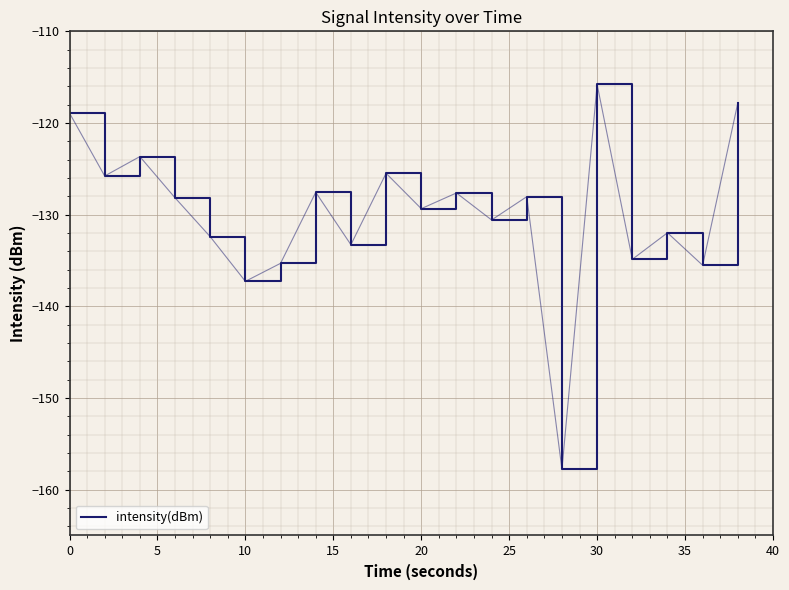

What is the difference between the maximum and minimum values?

42.0